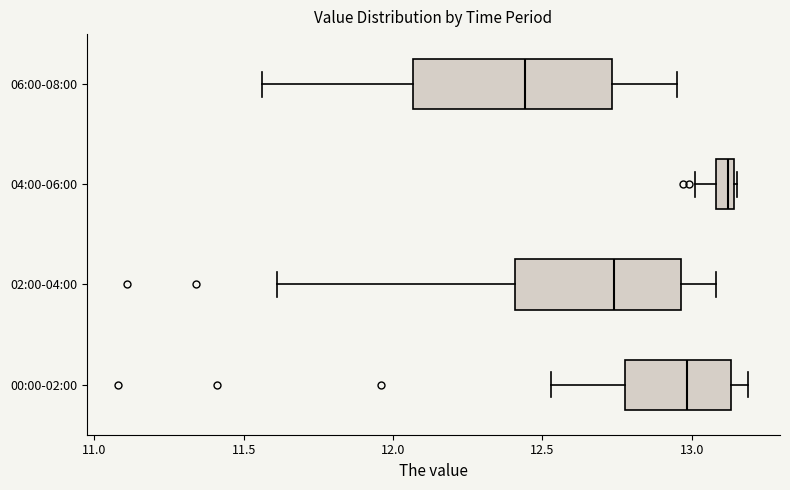

Where does the left whisker of the box for 02:00-04:00 end on the x-axis? The values are not printed on the chart, so give them approximately, as read against the axis.

11.60